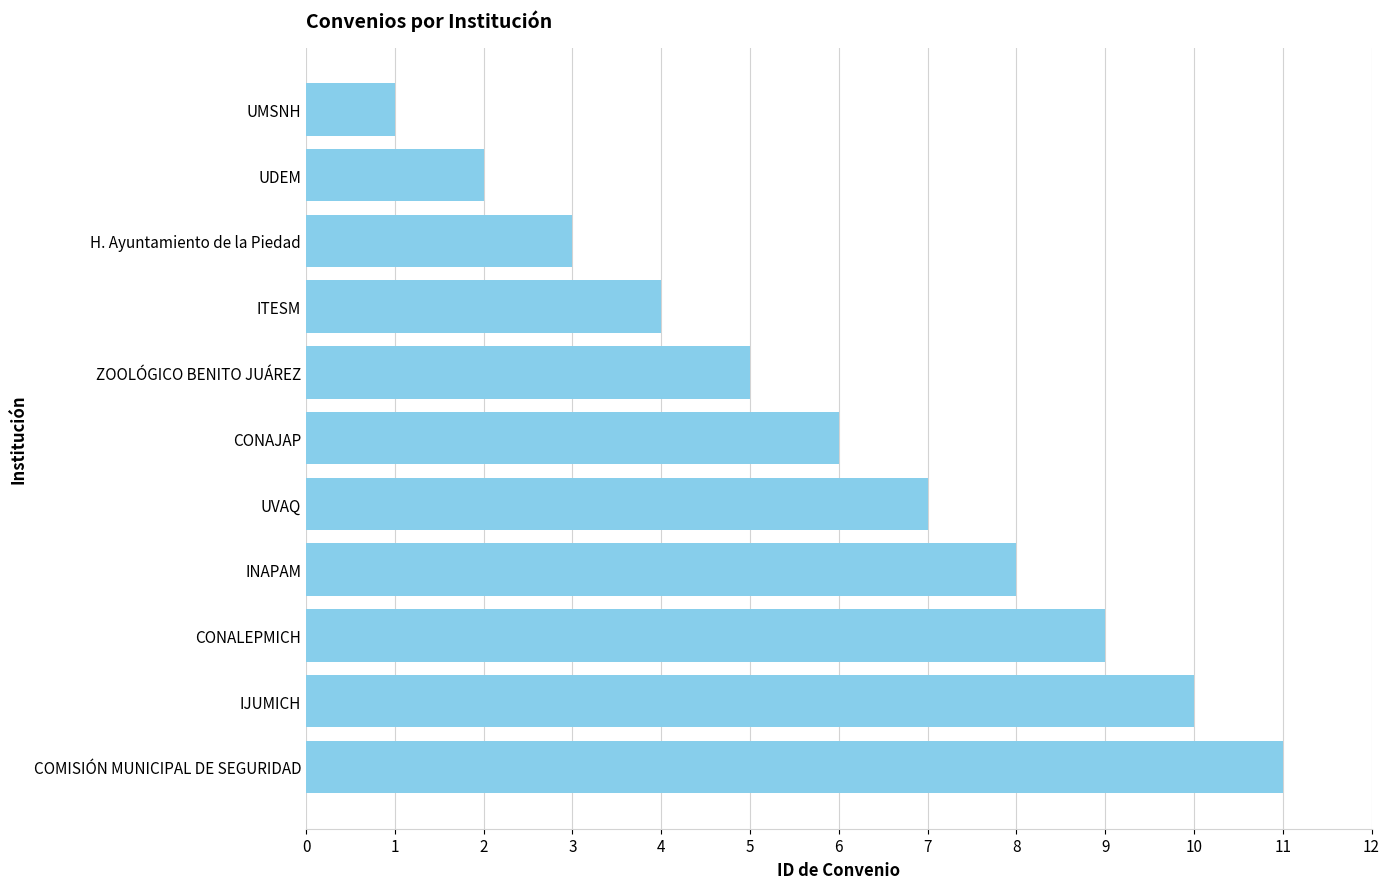

Is it true that the value at ITESM is 6?

False